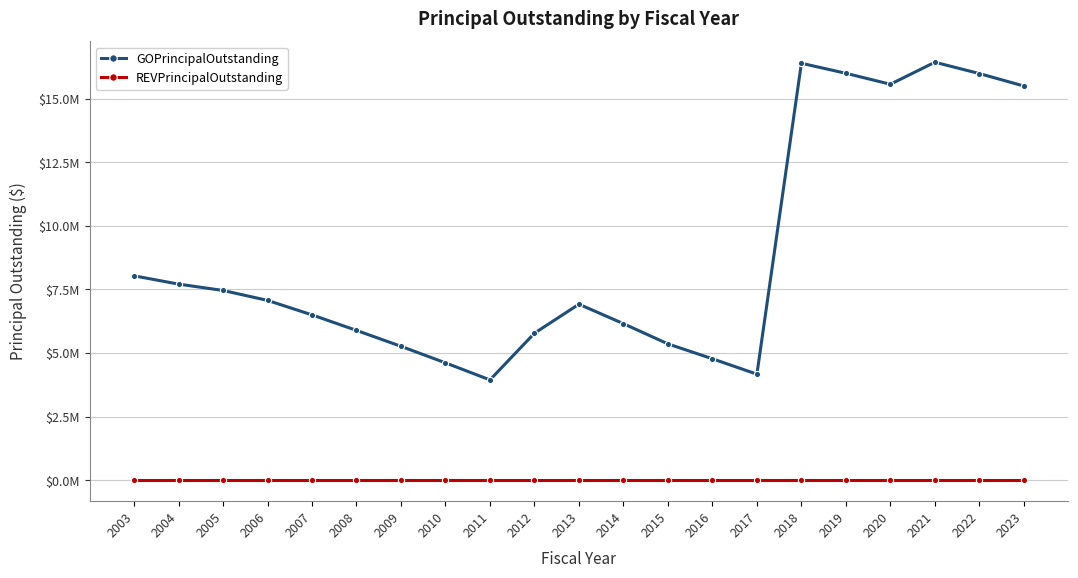

The value of GOPrincipalOutstanding at 2019 is 15995000. True or false?

True